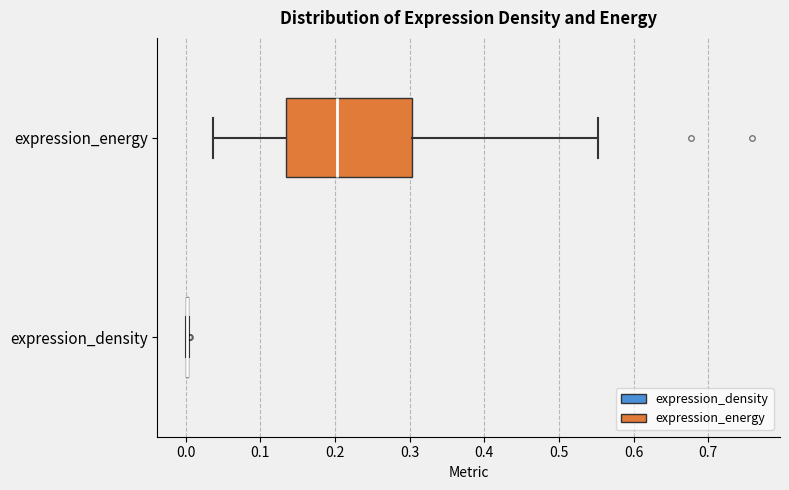

Reading bottom to top, read every box against the x-axis: the position of its median line, the range the box covers, and the ends of its whiskers. The values are not printed on the chart, so give them approximately, as read against the axis.

expression_density: box collapsed to a line at 0.00, whiskers 0.00 to 0.00
expression_energy: median 0.20, box 0.13 to 0.30, whiskers 0.04 to 0.55